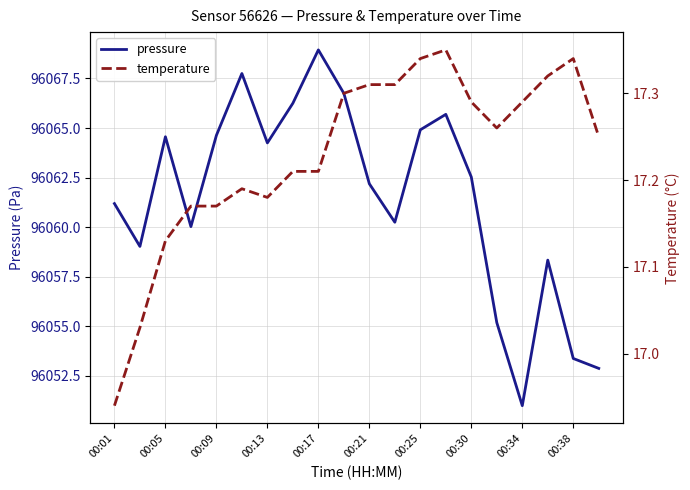

True or false: pressure and temperature cross at least once.

False